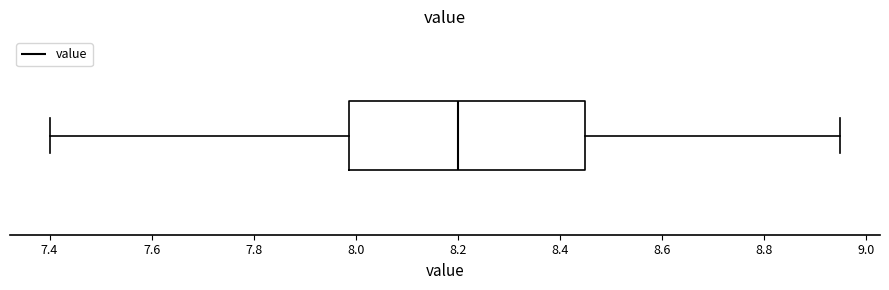

Where is the right edge of the box on the x-axis? The values are not printed on the chart, so give them approximately, as read against the axis.

8.46